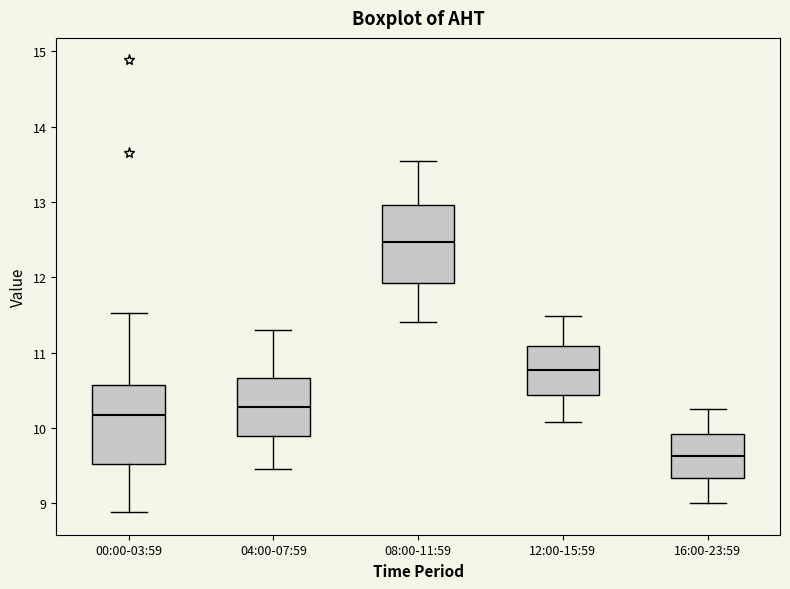

Reading left to right, transcribe this box plot: for each box, give where its median line is, the range the box spans, and where its two whiskers end, as read against the y-axis. The values are not printed on the chart, so give them approximately, as read against the axis.

00:00-03:59: median 10.2, box 9.5 to 10.6, whiskers 8.9 to 11.5
04:00-07:59: median 10.3, box 9.9 to 10.7, whiskers 9.5 to 11.3
08:00-11:59: median 12.5, box 11.9 to 13.0, whiskers 11.4 to 13.6
12:00-15:59: median 10.8, box 10.4 to 11.1, whiskers 10.1 to 11.5
16:00-23:59: median 9.6, box 9.3 to 9.9, whiskers 9.0 to 10.3